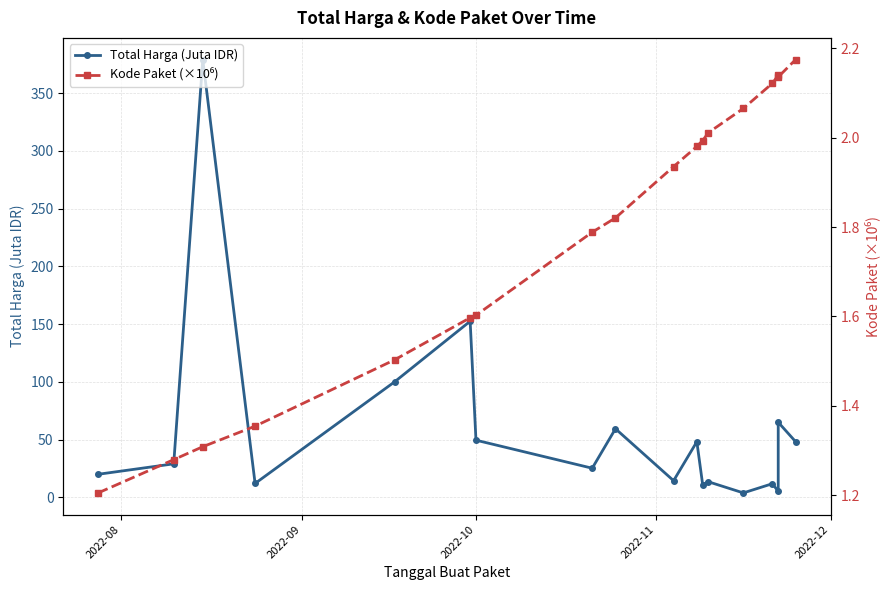

What is the greatest value displayed?

379.1